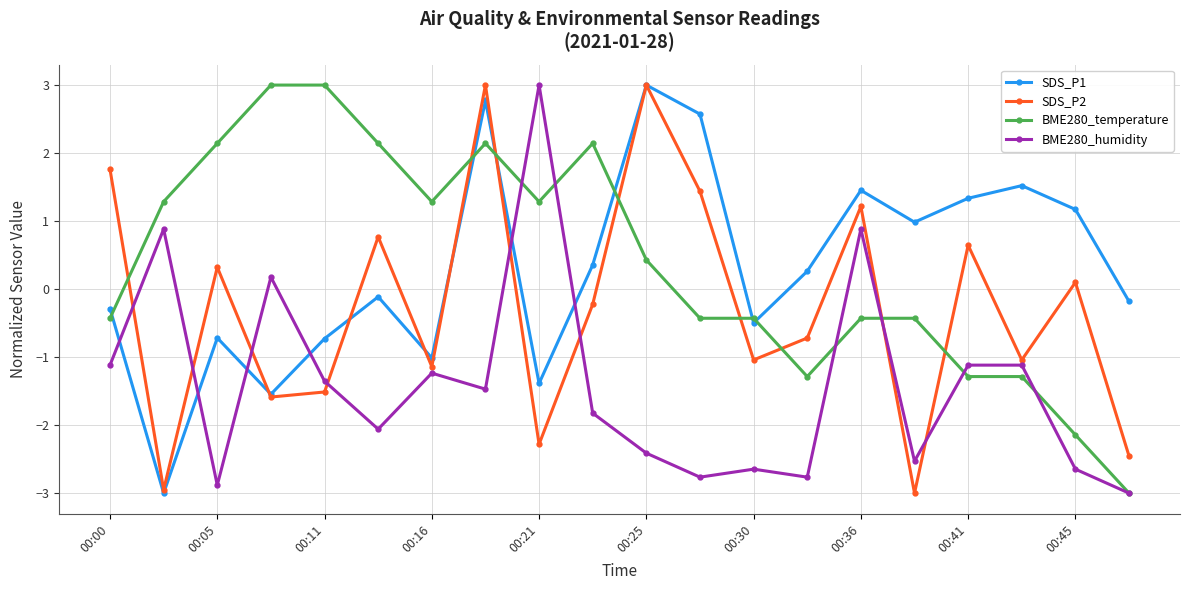

After their last crossing, which series has the higher values: BME280_temperature or SDS_P2?

SDS_P2